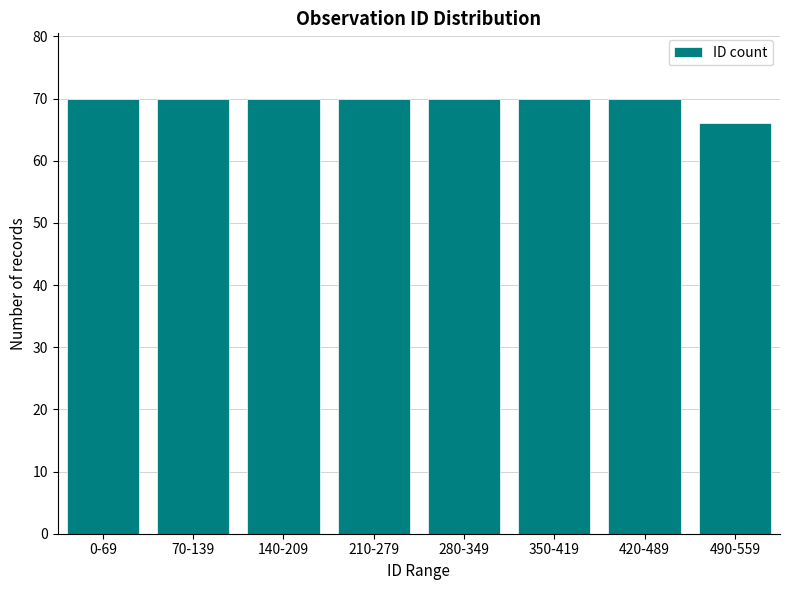

Reading left to right, what are all the values shown in this chart?

0-69=70	70-139=70	140-209=70	210-279=70	280-349=70	350-419=70	420-489=70	490-559=66